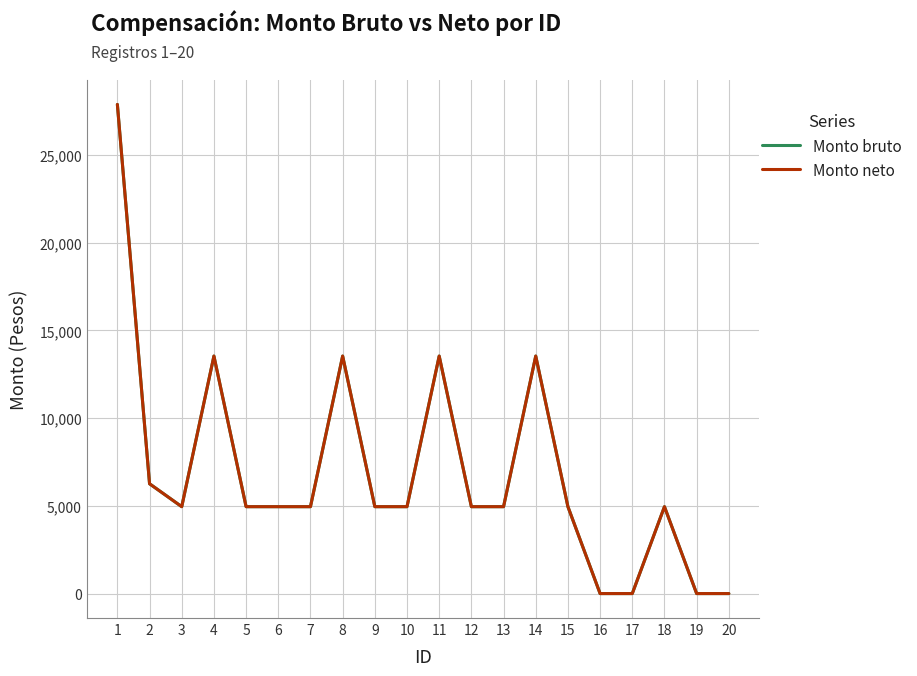

The Monto neto series shows -14071.8 at 16. True or false?

False